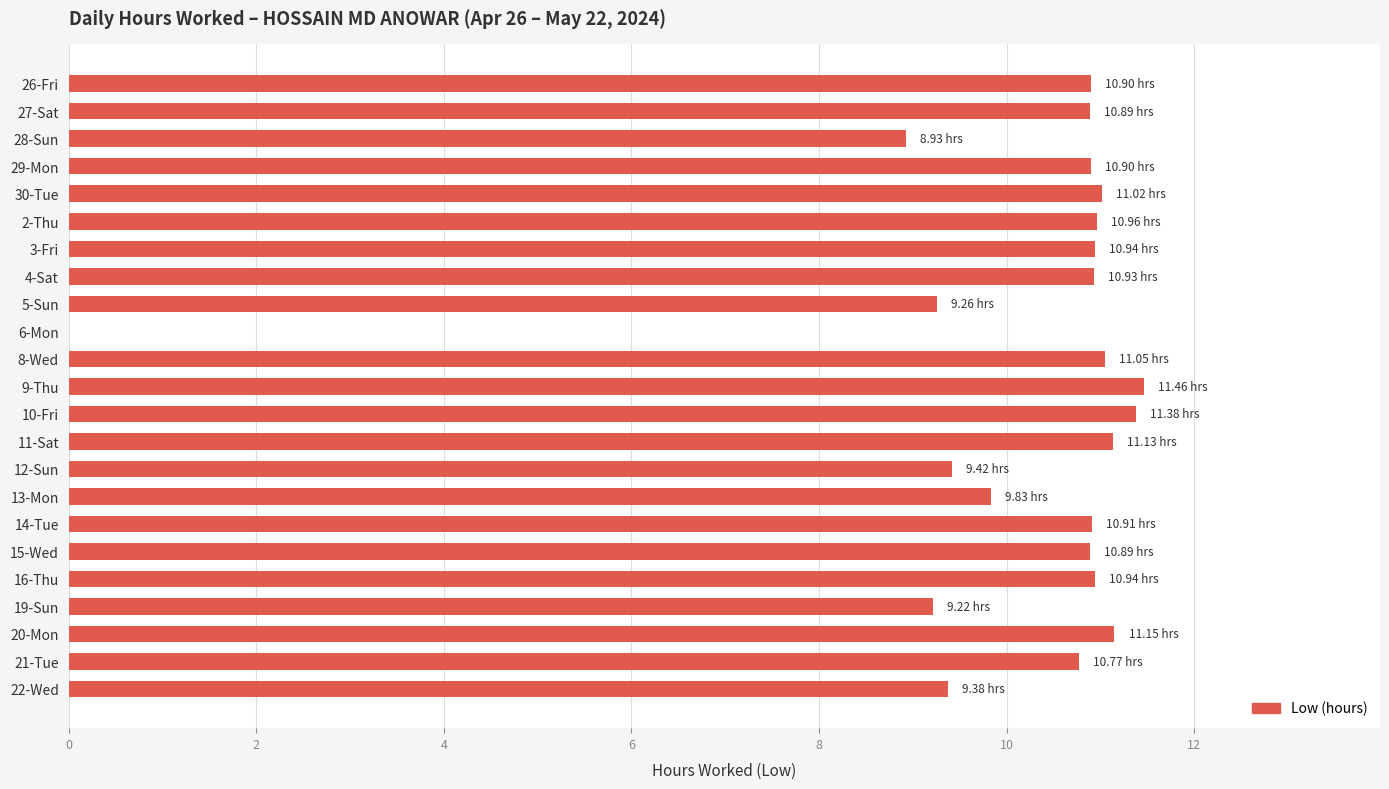

What is the sum of the values at 20-Mon and 10-Fri?

22.5